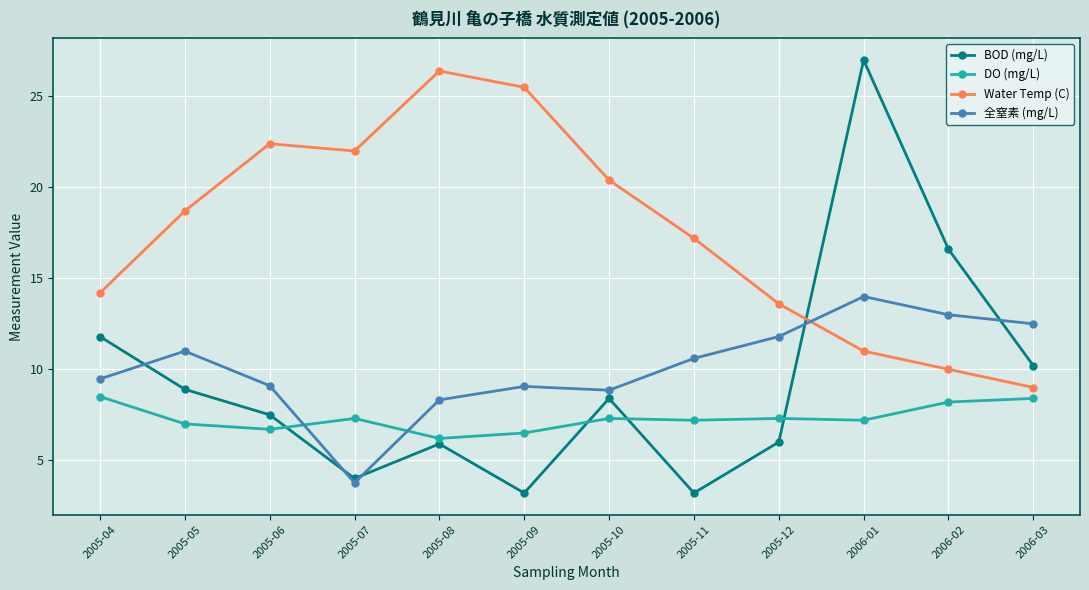

Which series has the largest range (max minus min)?

BOD (mg/L)